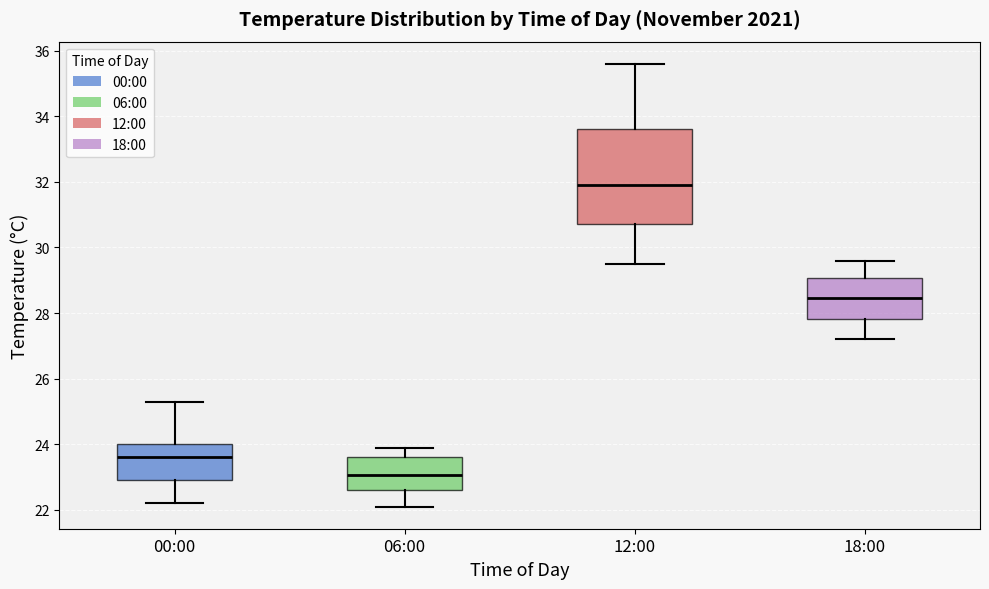

Reading left to right, transcribe this box plot: for each box, give where its median line is, the range the box spans, and where its two whiskers end, as read against the y-axis. The values are not printed on the chart, so give them approximately, as read against the axis.

00:00: median 23.6, box 23.0 to 24.0, whiskers 22.2 to 25.4
06:00: median 23.0, box 22.6 to 23.6, whiskers 22.2 to 24.0
12:00: median 32.0, box 30.8 to 33.6, whiskers 29.6 to 35.6
18:00: median 28.4, box 27.8 to 29.0, whiskers 27.2 to 29.6